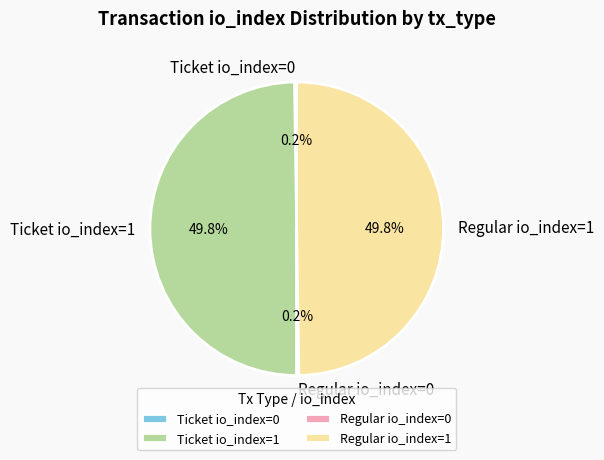

What portion of the pie excludes Regular io_index=1?

50.2%